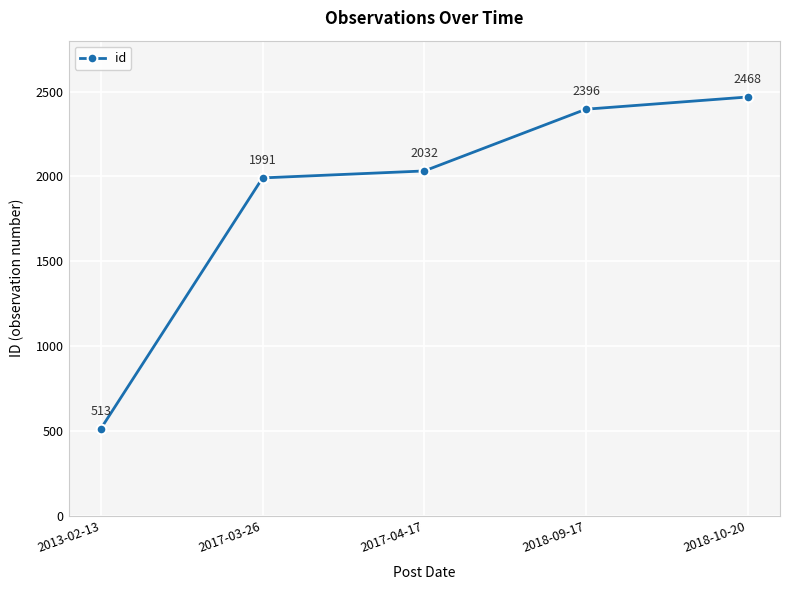

The chart shows a value of 2396 at 2018-09-17. True or false?

True